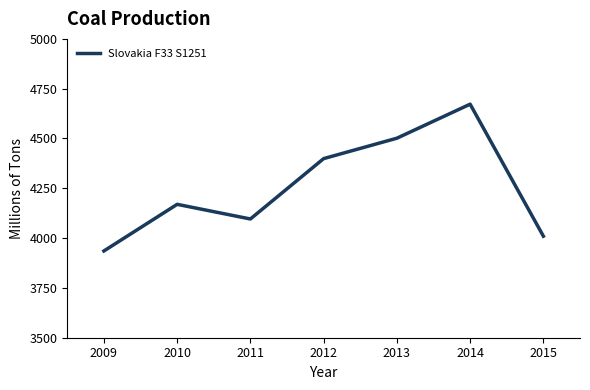

List the labels in order of value, smallest first.

2009, 2015, 2011, 2010, 2012, 2013, 2014